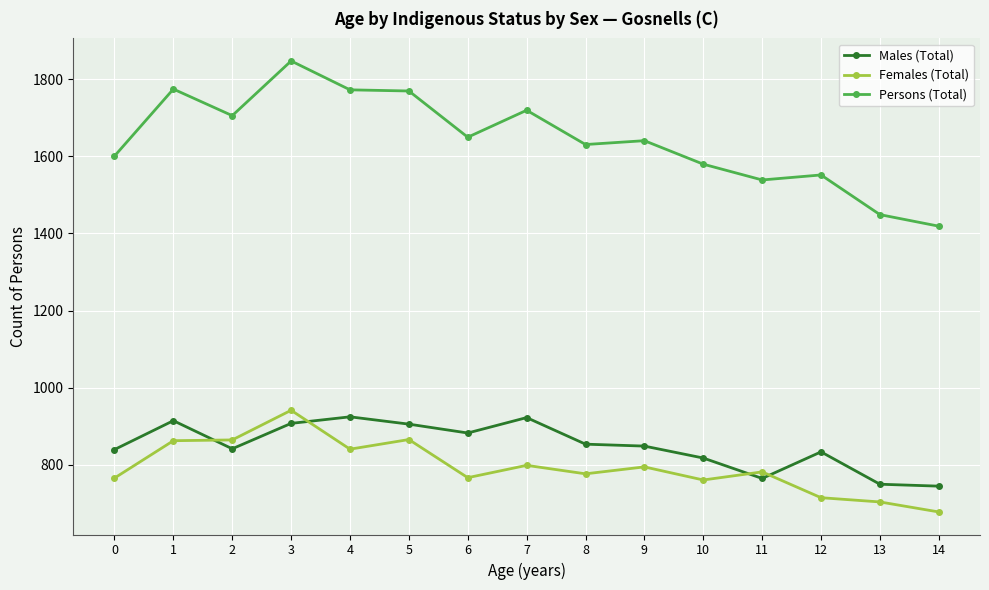

At 6, list the series in order from largest to smallest.

Persons (Total), Males (Total), Females (Total)